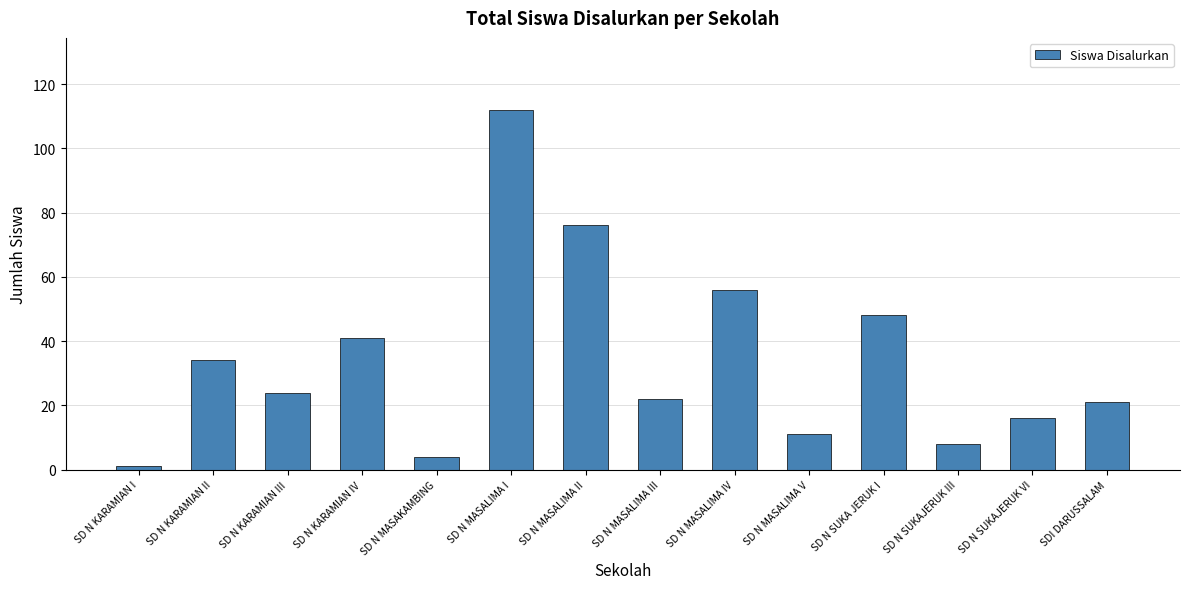

What is the maximum value shown in the chart?

112